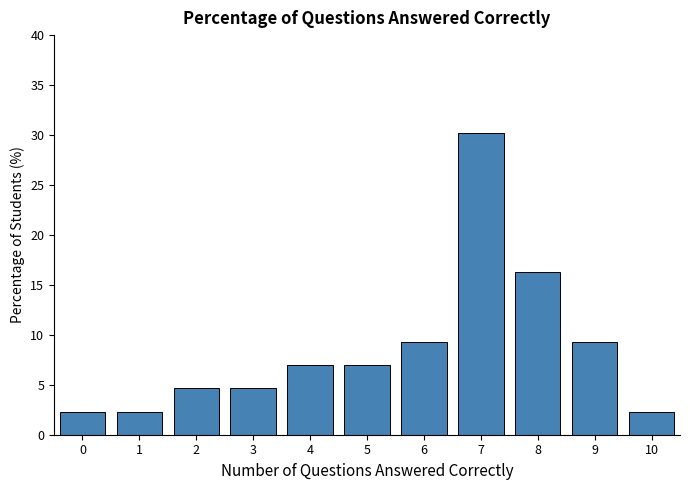

Reading left to right, extract all data points from this chart.

2.3	2.3	4.7	4.7	7.0	7.0	9.3	30.2	16.3	9.3	2.3